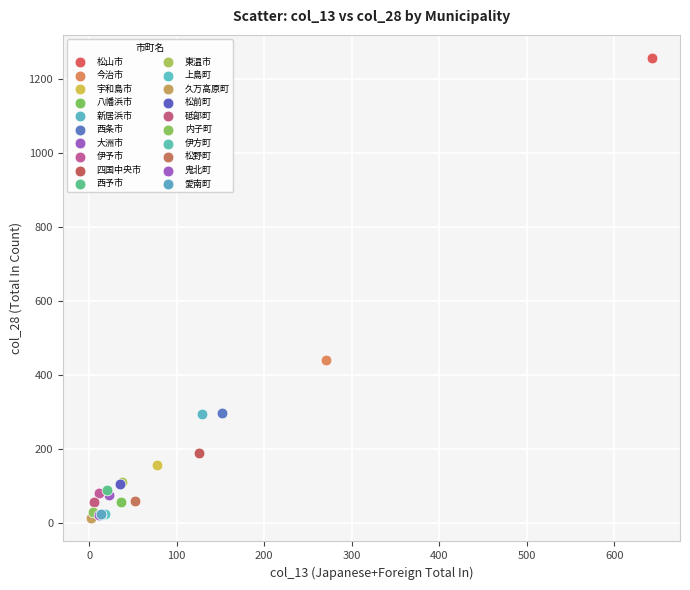

What are all the series names shown in the legend?

松山市, 今治市, 宇和島市, 八幡浜市, 新居浜市, 西条市, 大洲市, 伊予市, 四国中央市, 西予市, 東温市, 上島町, 久万高原町, 松前町, 砥部町, 内子町, 伊方町, 松野町, 鬼北町, 愛南町